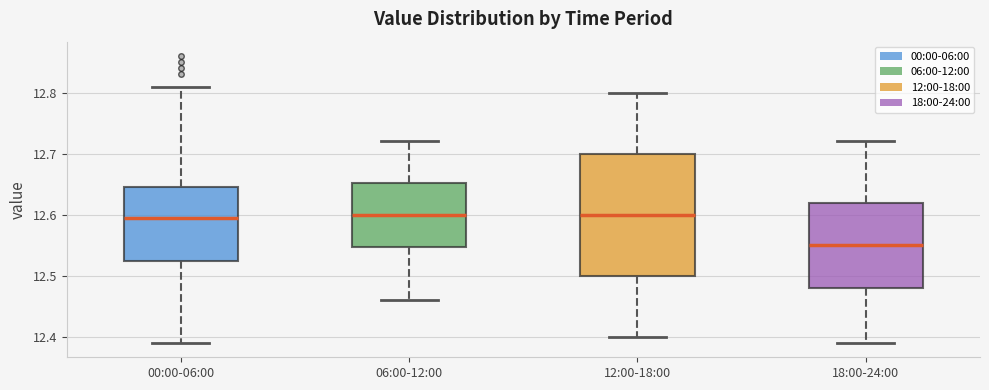

Reading left to right, read every box against the y-axis: the position of its median line, the range the box covers, and the ends of its whiskers. The values are not printed on the chart, so give them approximately, as read against the axis.

00:00-06:00: median 12.60, box 12.53 to 12.65, whiskers 12.39 to 12.81
06:00-12:00: median 12.60, box 12.55 to 12.65, whiskers 12.46 to 12.72
12:00-18:00: median 12.60, box 12.50 to 12.70, whiskers 12.40 to 12.80
18:00-24:00: median 12.55, box 12.48 to 12.62, whiskers 12.39 to 12.72